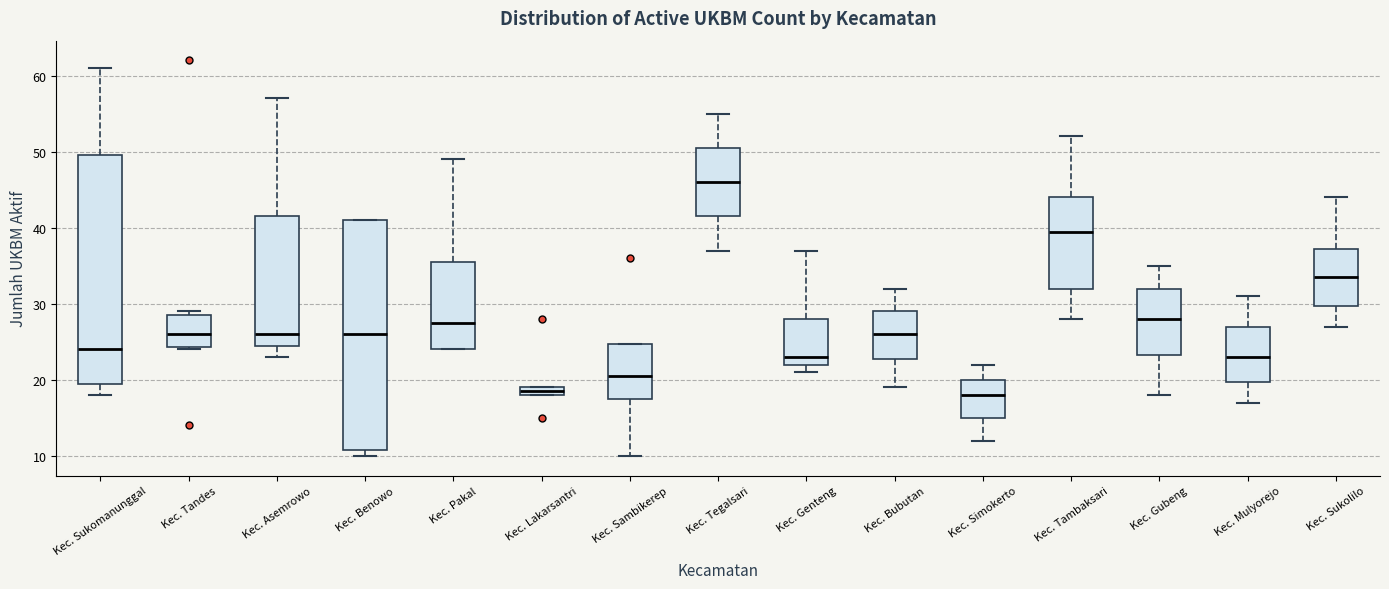

Where does the median line of the box for Kec. Sukomanunggal sit on the y-axis? The values are not printed on the chart, so give them approximately, as read against the axis.

24